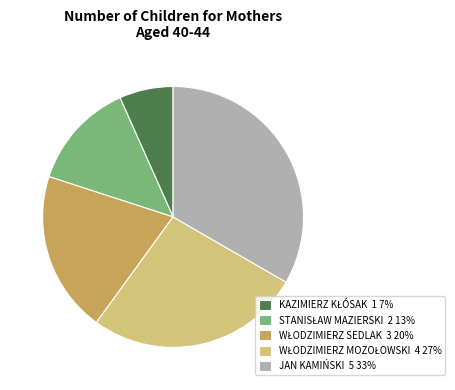

Does any single category account for the majority?

No